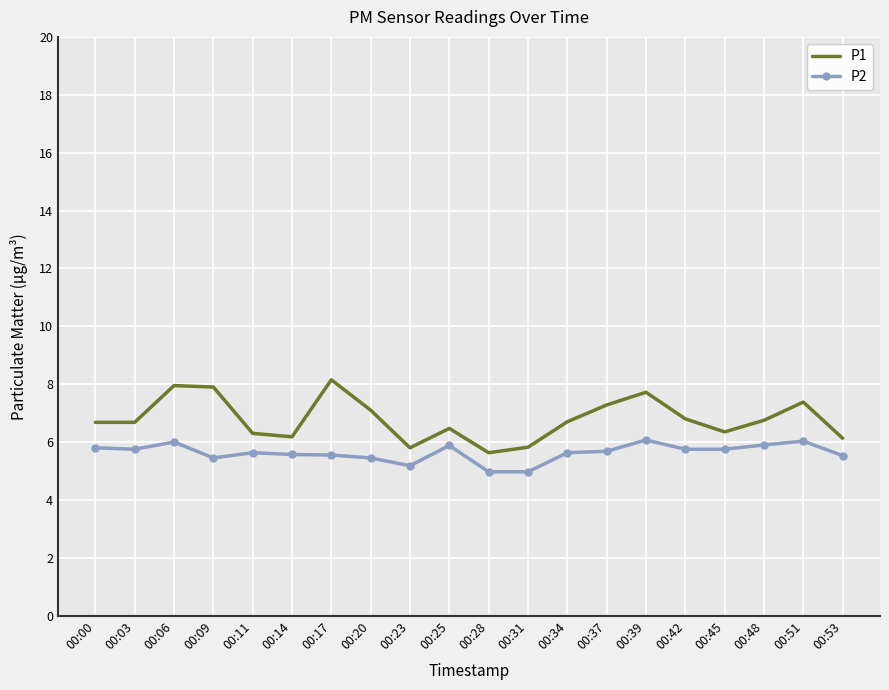

What is the smallest value displayed?

5.0